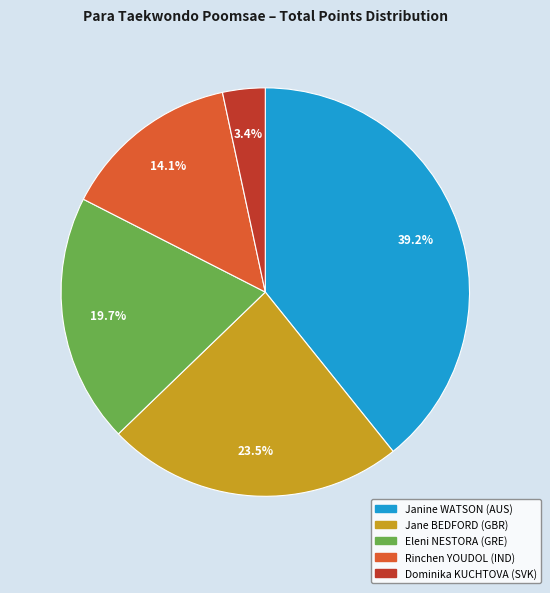

Is there a majority slice in this chart?

No